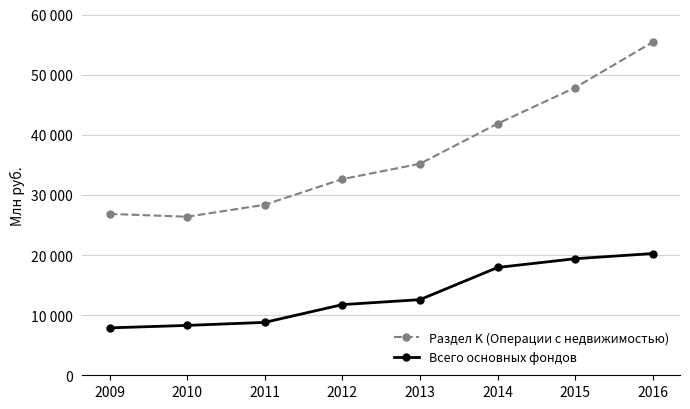

What is the total value across all series at 2014?

59781